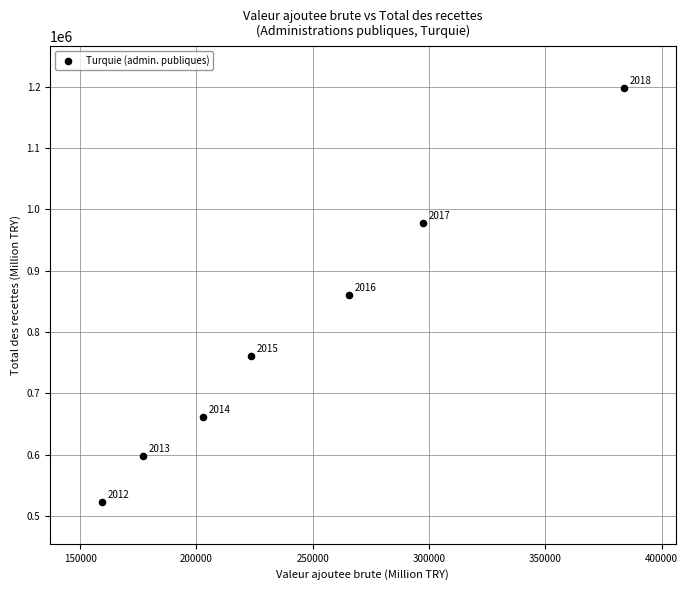

What Y value in the scatter plot is closest to 860071?

859911.7